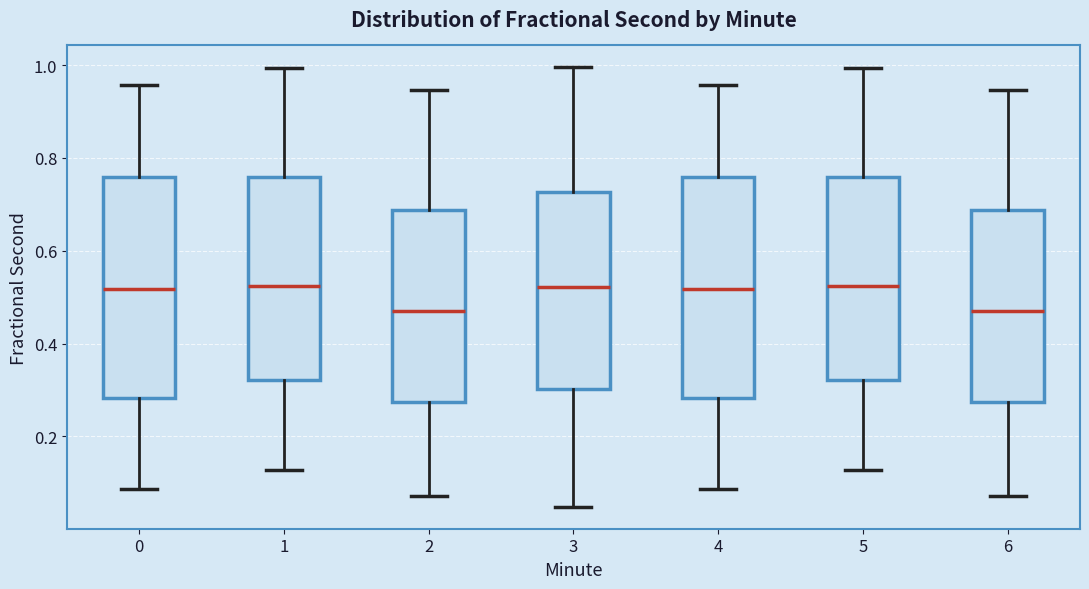

Reading left to right, transcribe this box plot: for each box, give where its median line is, the range the box spans, and where its two whiskers end, as read against the y-axis. The values are not printed on the chart, so give them approximately, as read against the axis.

0: median 0.52, box 0.28 to 0.76, whiskers 0.08 to 0.96
1: median 0.52, box 0.32 to 0.76, whiskers 0.12 to 1.00
2: median 0.48, box 0.28 to 0.68, whiskers 0.08 to 0.94
3: median 0.52, box 0.30 to 0.72, whiskers 0.04 to 1.00
4: median 0.52, box 0.28 to 0.76, whiskers 0.08 to 0.96
5: median 0.52, box 0.32 to 0.76, whiskers 0.12 to 1.00
6: median 0.48, box 0.28 to 0.68, whiskers 0.08 to 0.94